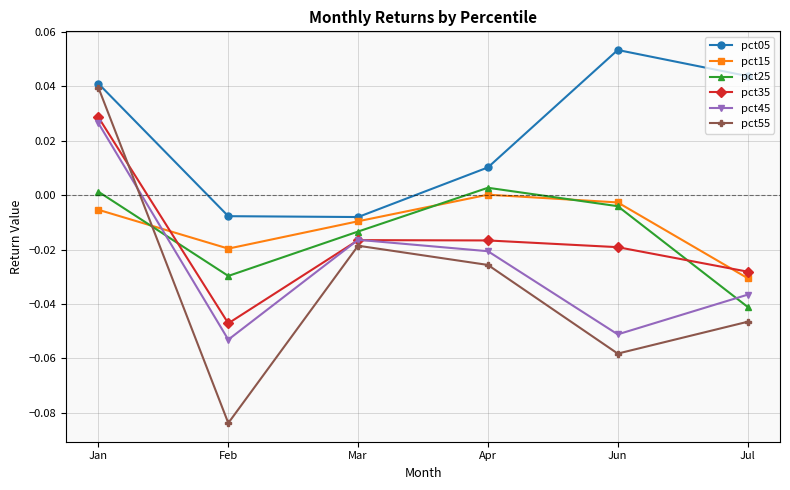

At which category does the chart reach its minimum across all series?

Feb